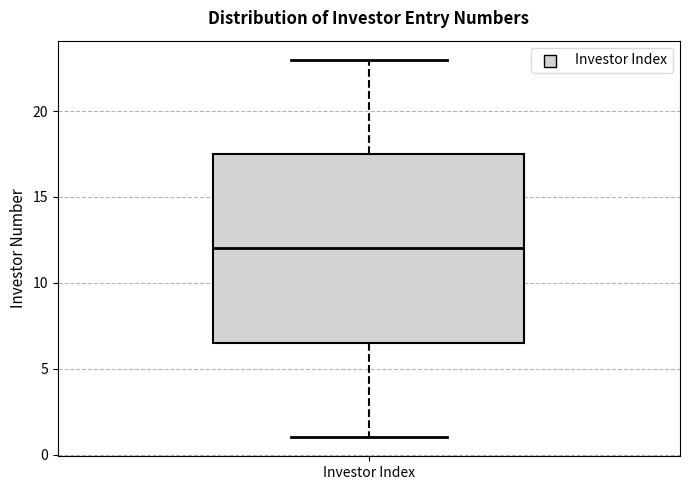

Transcribe this box plot: give where the median line is, the range the box spans, and where the two whiskers end, as read against the y-axis. The values are not printed on the chart, so give them approximately, as read against the axis.

median 12.0, box 6.5 to 17.5, whiskers 1.0 to 23.0